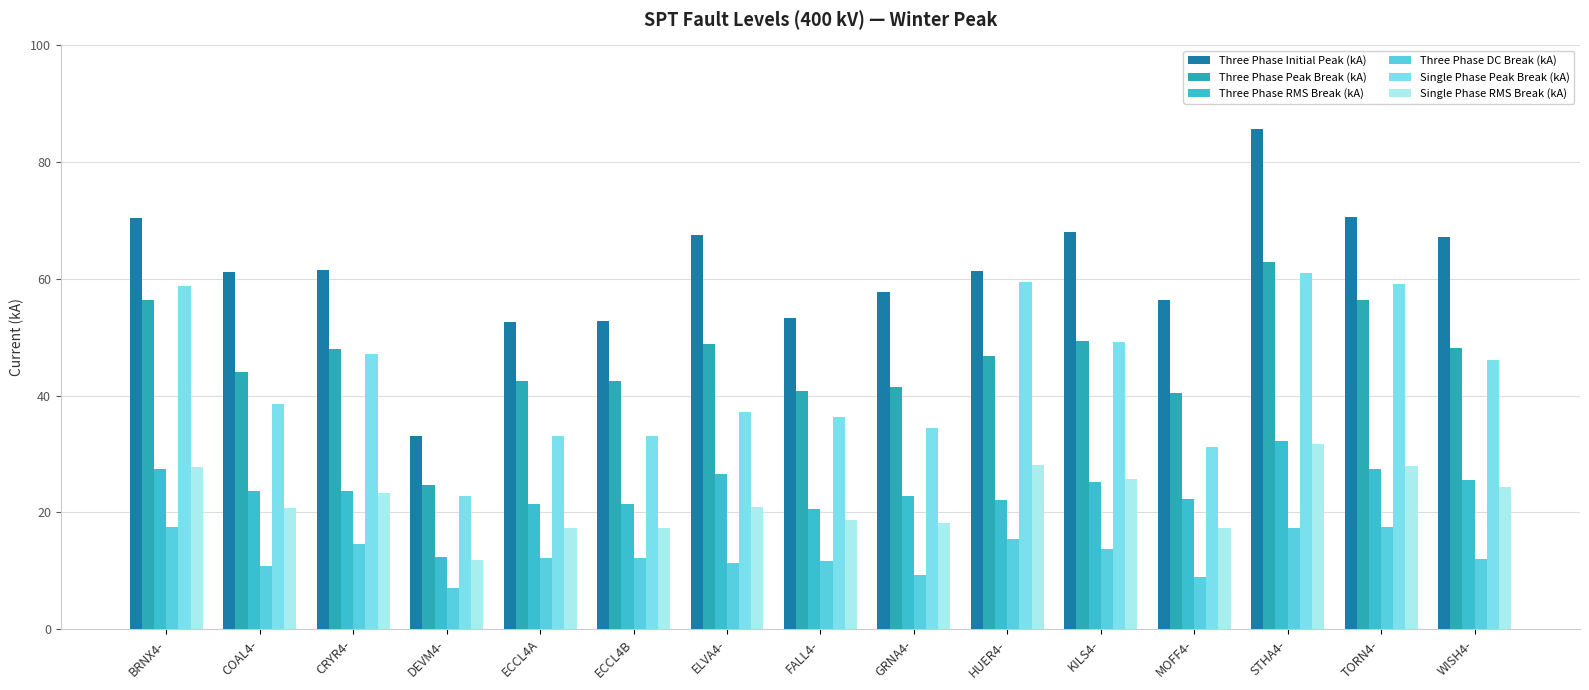

What is the highest value of the Three Phase Peak Break (kA) series?

62.8